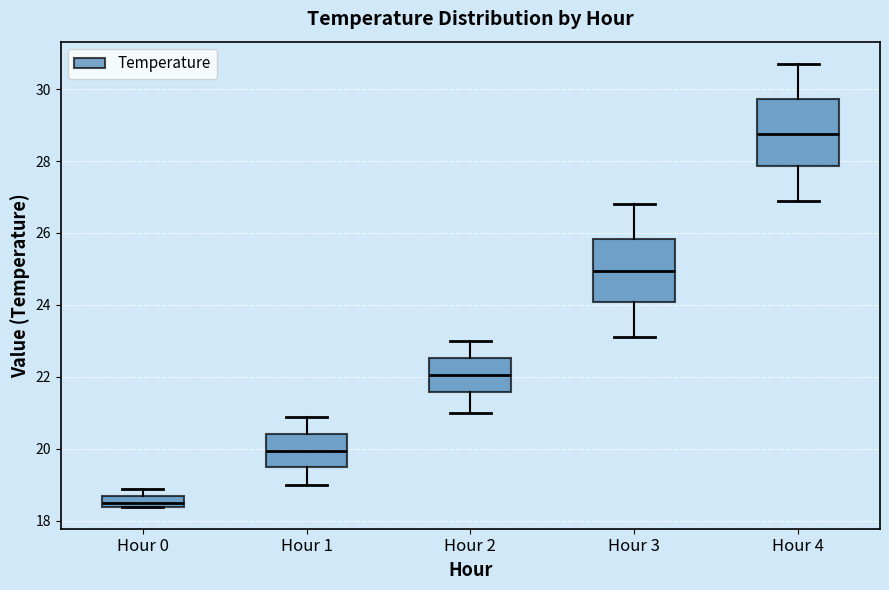

Reading left to right, transcribe this box plot: for each box, give where its median line is, the range the box spans, and where its two whiskers end, as read against the y-axis. The values are not printed on the chart, so give them approximately, as read against the axis.

Hour 0: median 18.6, box 18.4 to 18.8, whiskers 18.4 to 19.0
Hour 1: median 20.0, box 19.6 to 20.4, whiskers 19.0 to 21.0
Hour 2: median 22.0, box 21.6 to 22.6, whiskers 21.0 to 23.0
Hour 3: median 25.0, box 24.0 to 25.8, whiskers 23.2 to 26.8
Hour 4: median 28.8, box 27.8 to 29.8, whiskers 27.0 to 30.8